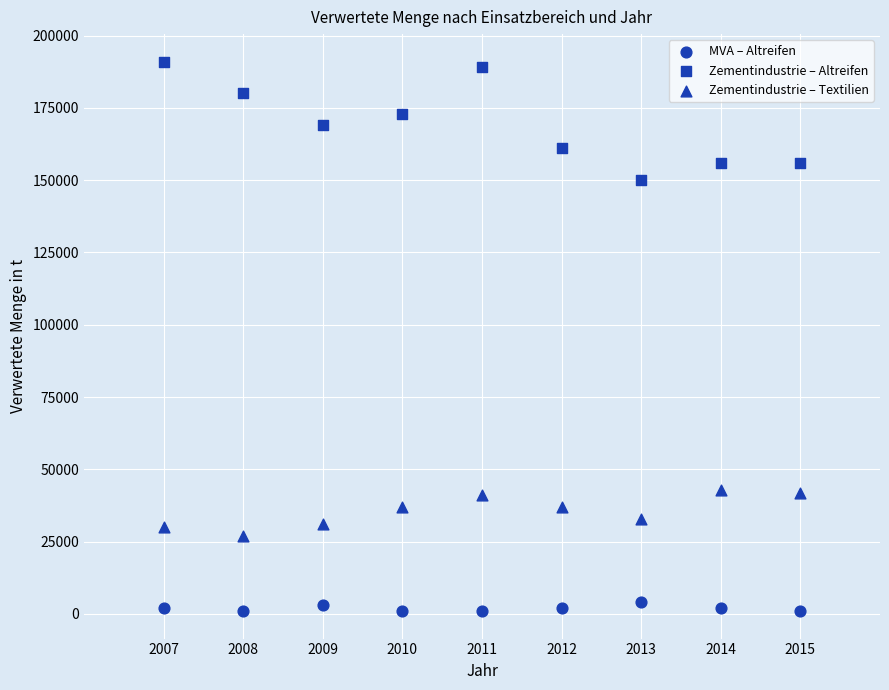

How many points are shown in the scatter plot?

27